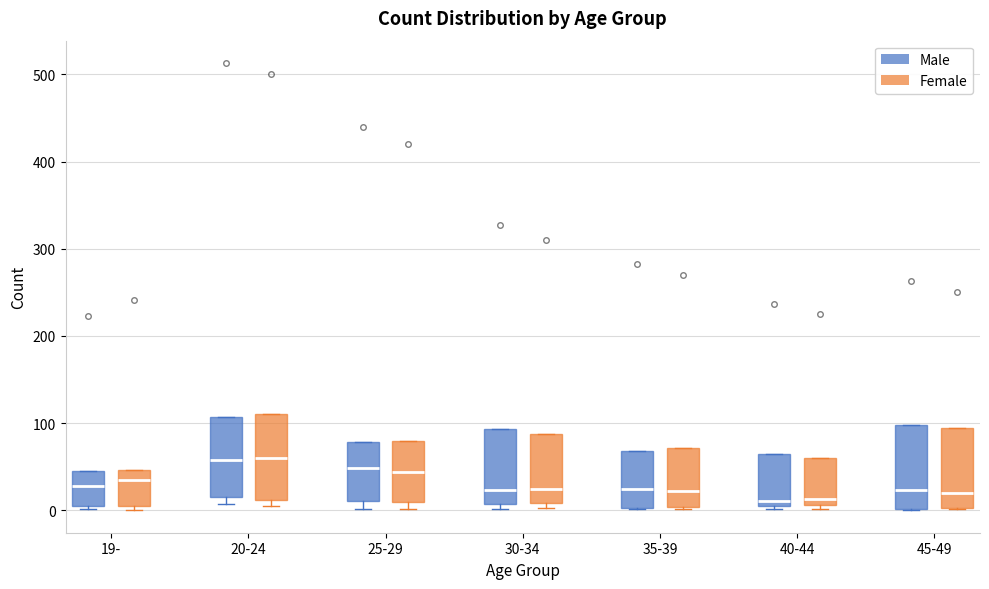

Where does the median line of the box for 19- (Male) sit on the y-axis? The values are not printed on the chart, so give them approximately, as read against the axis.

30